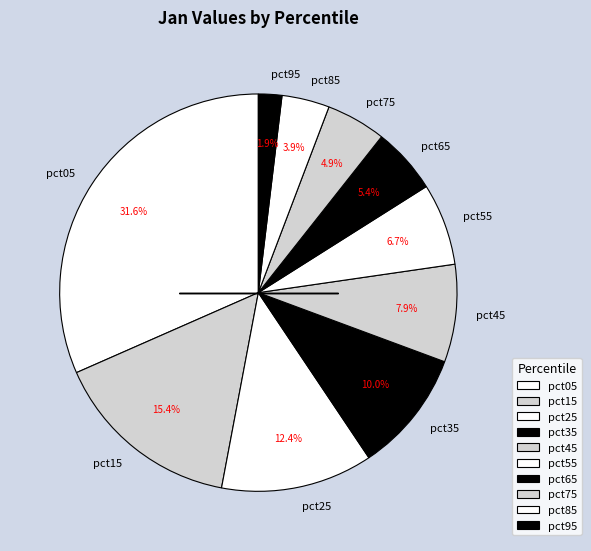

What is the largest slice in the pie chart?

pct05